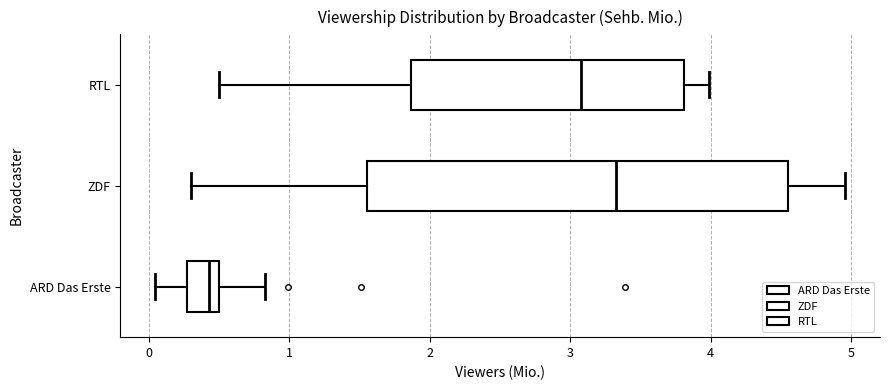

Where is the right edge of the box for RTL on the x-axis? The values are not printed on the chart, so give them approximately, as read against the axis.

3.8